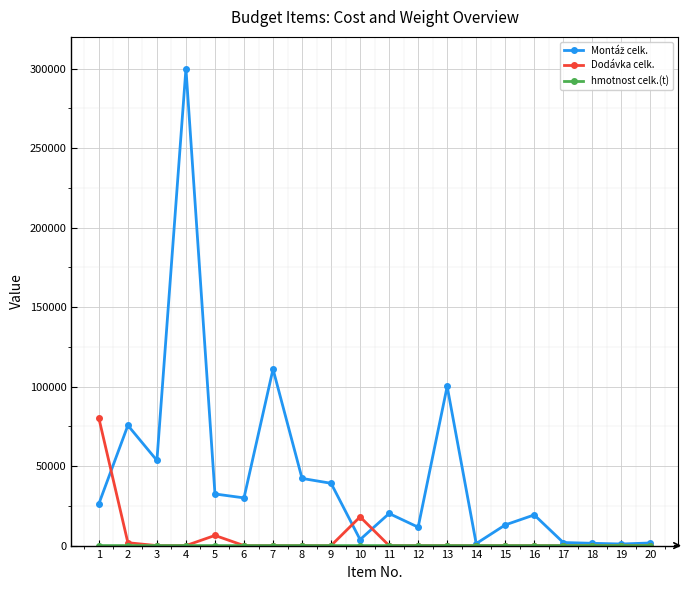

True or false: Dodávka celk. has more than 0 points higher than both neighbors.

True